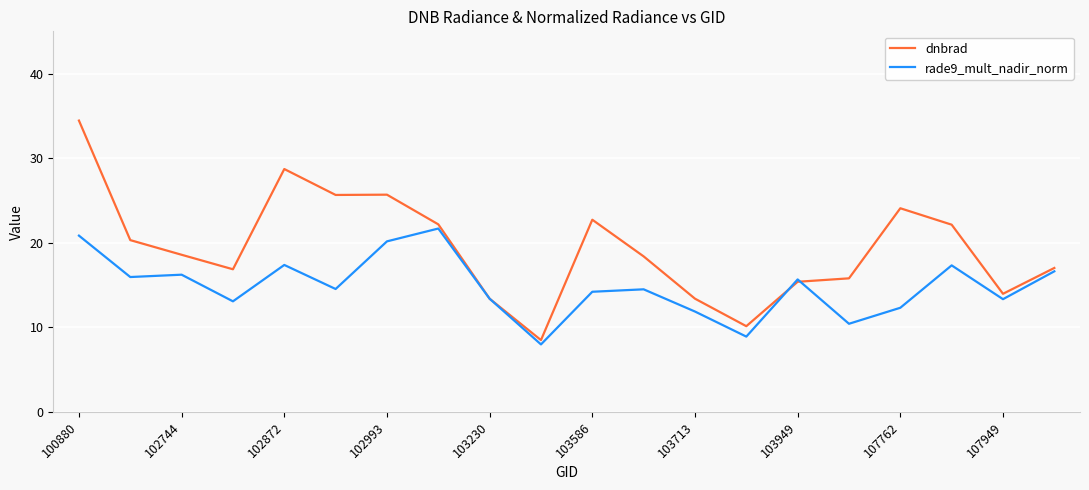

Which series has the widest spread of values?

dnbrad